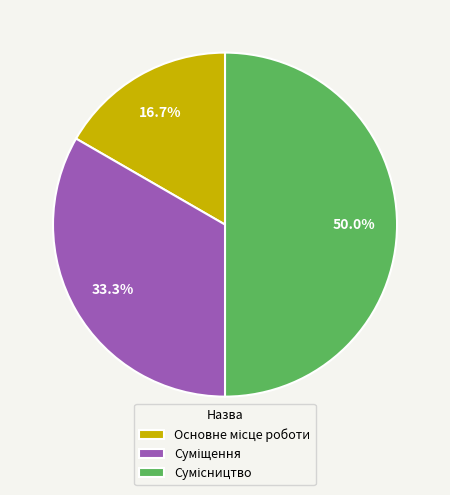

What percentage is NOT represented by Основне місце роботи?

83.3%